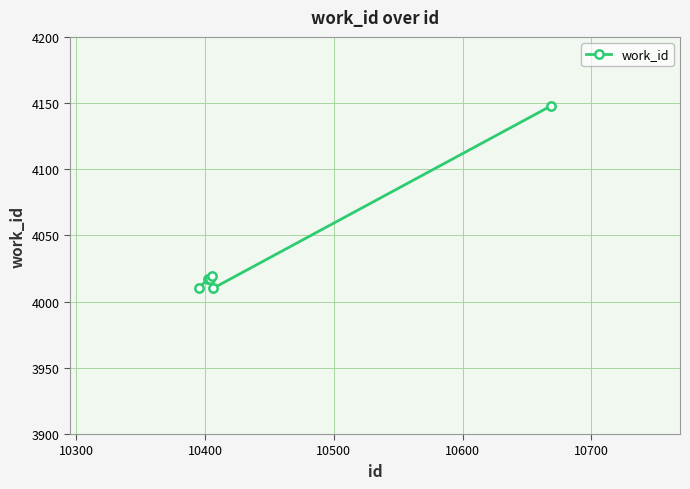

How many data points does each series have?

6